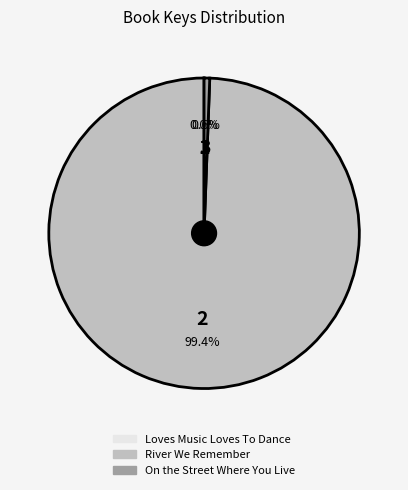

Combined, what portion of the pie is River We Remember and On the Street Where You Live?

100.0%